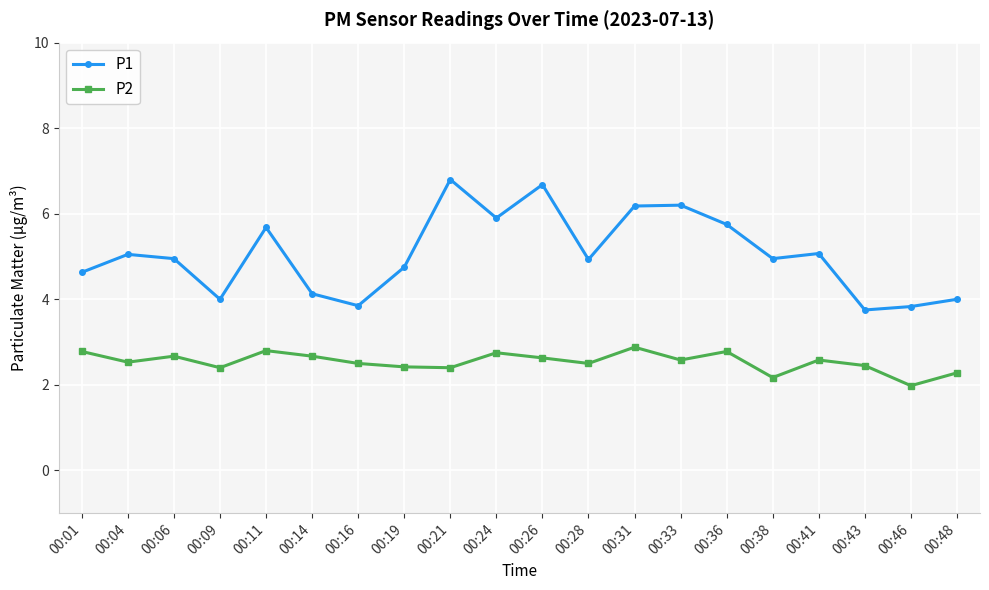

How many lines are shown in the chart?

2